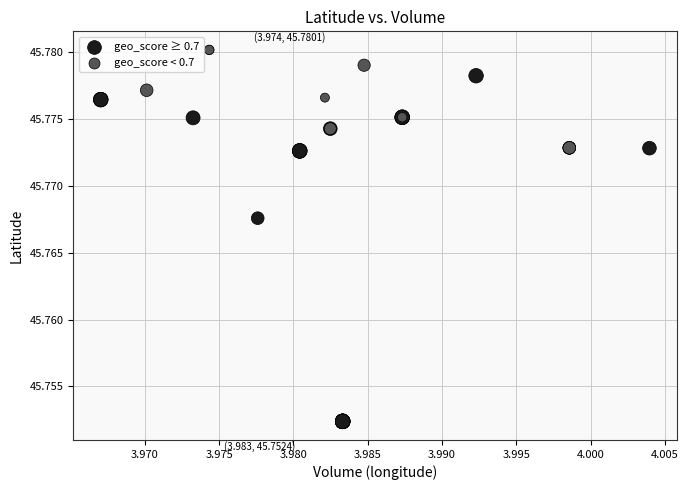

Which series has the largest Y range (max minus min)?

geo_score ≥ 0.7